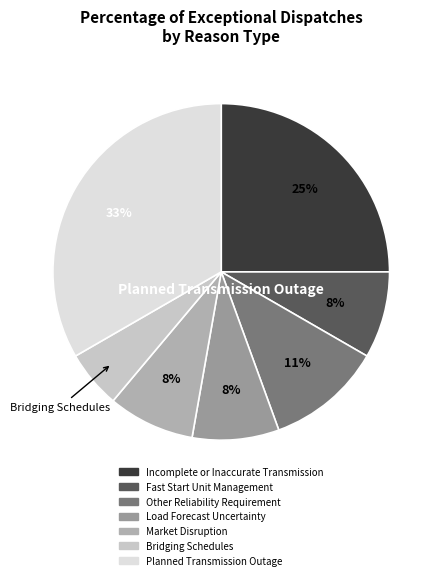

True or false: Planned Transmission Outage accounts for 45% of the total.

False